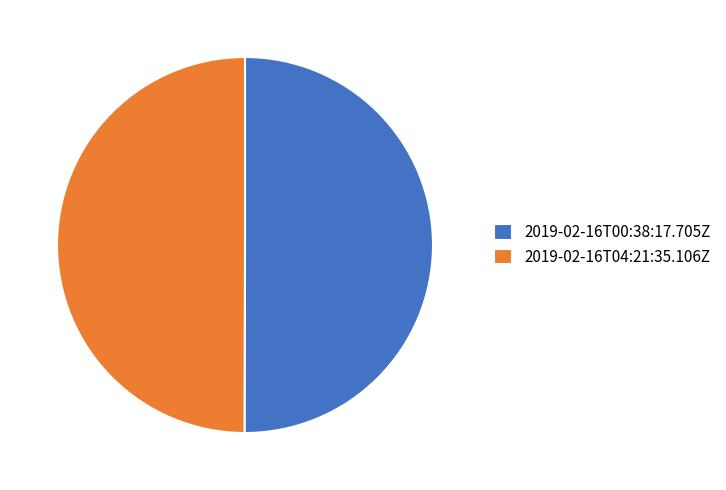

What is the ratio of the value at 2019-02-16T00:38:17.705Z to the value at 2019-02-16T04:21:35.106Z?

1.0